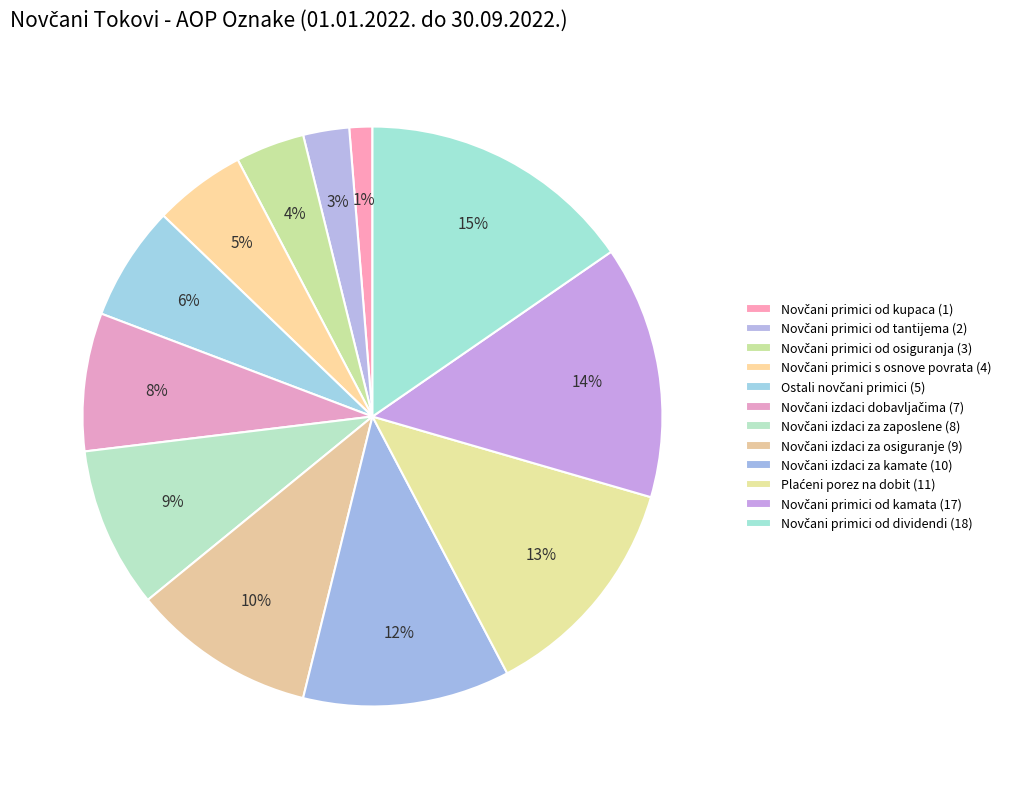

Count the number of slices in the pie.

12